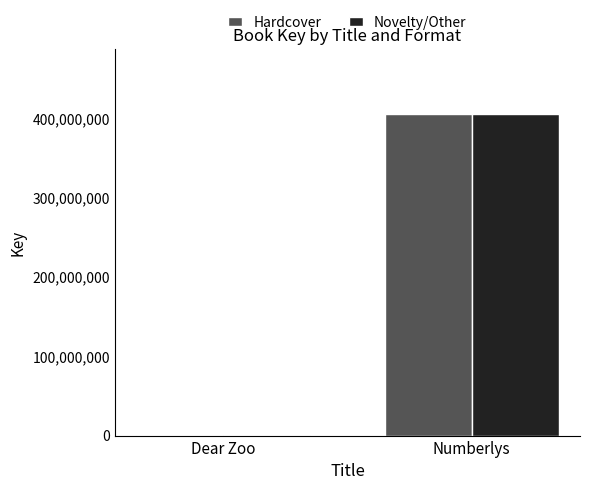

Count the number of data series in this chart.

2